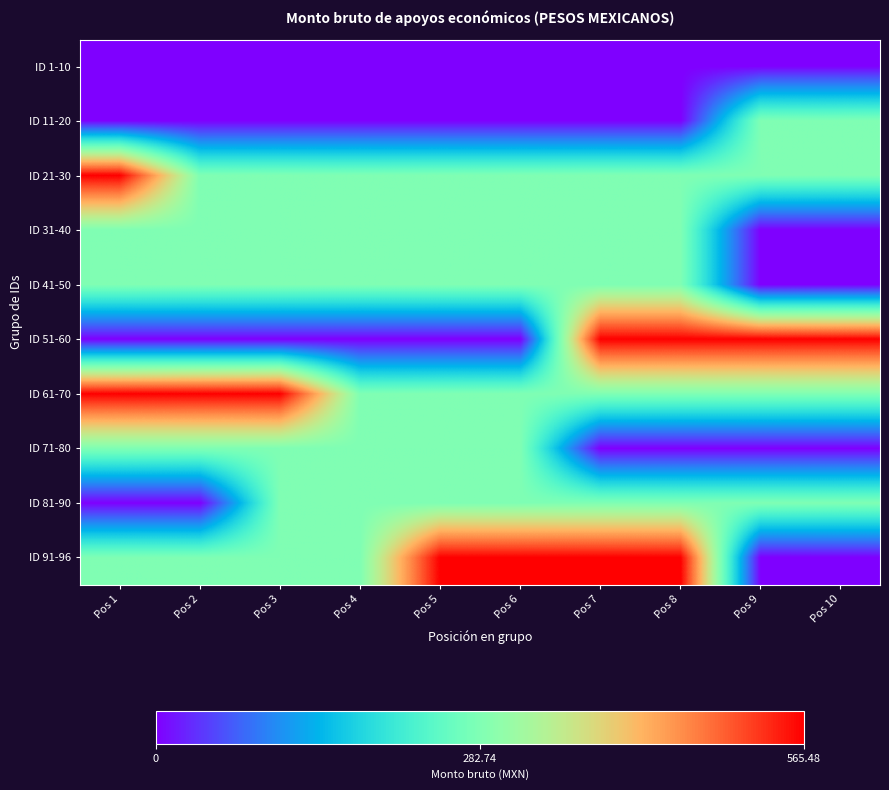

Reading left to right, transcribe all the data shown in this chart.

ID 1-10: Pos 1=0.0	Pos 2=0.0	Pos 3=0.0	Pos 4=0.0	Pos 5=0.0	Pos 6=0.0	Pos 7=0.0	Pos 8=0.0	Pos 9=0.0	Pos 10=0.0
ID 11-20: Pos 1=0.0	Pos 2=0.0	Pos 3=0.0	Pos 4=0.0	Pos 5=0.0	Pos 6=0.0	Pos 7=0.0	Pos 8=0.0	Pos 9=282.7	Pos 10=282.7
ID 21-30: Pos 1=565.5	Pos 2=282.7	Pos 3=282.7	Pos 4=282.7	Pos 5=282.7	Pos 6=282.7	Pos 7=282.7	Pos 8=282.7	Pos 9=282.7	Pos 10=282.7
ID 31-40: Pos 1=282.7	Pos 2=282.7	Pos 3=282.7	Pos 4=282.7	Pos 5=282.7	Pos 6=282.7	Pos 7=282.7	Pos 8=282.7	Pos 9=0.0	Pos 10=0.0
ID 41-50: Pos 1=282.7	Pos 2=282.7	Pos 3=282.7	Pos 4=282.7	Pos 5=282.7	Pos 6=282.7	Pos 7=282.7	Pos 8=282.7	Pos 9=0.0	Pos 10=0.0
ID 51-60: Pos 1=0.0	Pos 2=0.0	Pos 3=0.0	Pos 4=0.0	Pos 5=0.0	Pos 6=0.0	Pos 7=565.5	Pos 8=565.5	Pos 9=565.5	Pos 10=565.5
ID 61-70: Pos 1=565.5	Pos 2=565.5	Pos 3=565.5	Pos 4=282.7	Pos 5=282.7	Pos 6=282.7	Pos 7=282.7	Pos 8=282.7	Pos 9=282.7	Pos 10=282.7
ID 71-80: Pos 1=282.7	Pos 2=282.7	Pos 3=282.7	Pos 4=282.7	Pos 5=282.7	Pos 6=282.7	Pos 7=0.0	Pos 8=0.0	Pos 9=0.0	Pos 10=0.0
ID 81-90: Pos 1=0.0	Pos 2=0.0	Pos 3=282.7	Pos 4=282.7	Pos 5=282.7	Pos 6=282.7	Pos 7=282.7	Pos 8=282.7	Pos 9=282.7	Pos 10=282.7
ID 91-96: Pos 1=282.7	Pos 2=282.7	Pos 3=282.7	Pos 4=282.7	Pos 5=565.5	Pos 6=565.5	Pos 7=565.5	Pos 8=565.5	Pos 9=0.0	Pos 10=0.0